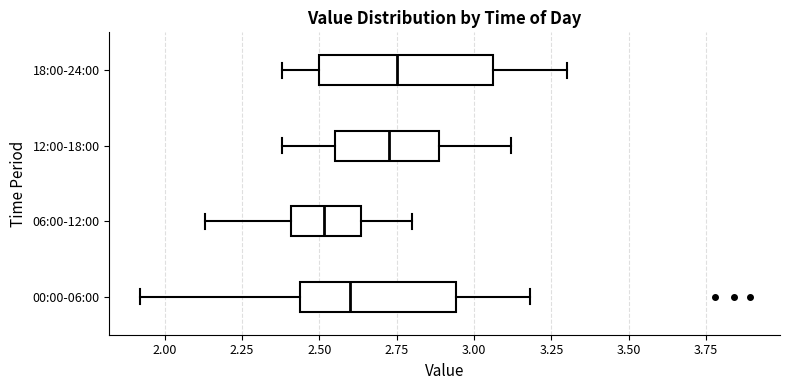

Reading bottom to top, transcribe this box plot: for each box, give where its median line is, the range the box spans, and where its two whiskers end, as read against the x-axis. The values are not printed on the chart, so give them approximately, as read against the axis.

00:00-06:00: median 2.60, box 2.45 to 2.95, whiskers 1.90 to 3.20
06:00-12:00: median 2.50, box 2.40 to 2.65, whiskers 2.15 to 2.80
12:00-18:00: median 2.75, box 2.55 to 2.90, whiskers 2.40 to 3.10
18:00-24:00: median 2.75, box 2.50 to 3.05, whiskers 2.40 to 3.30